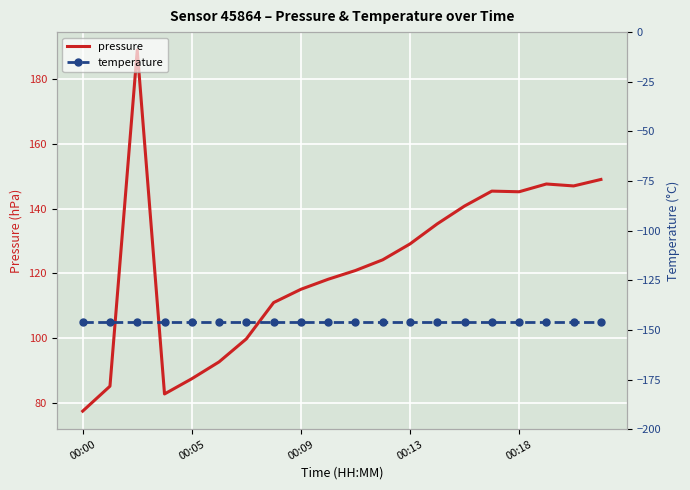

In pressure, how many points are lower than both neighbors (excluding endpoints)?

3